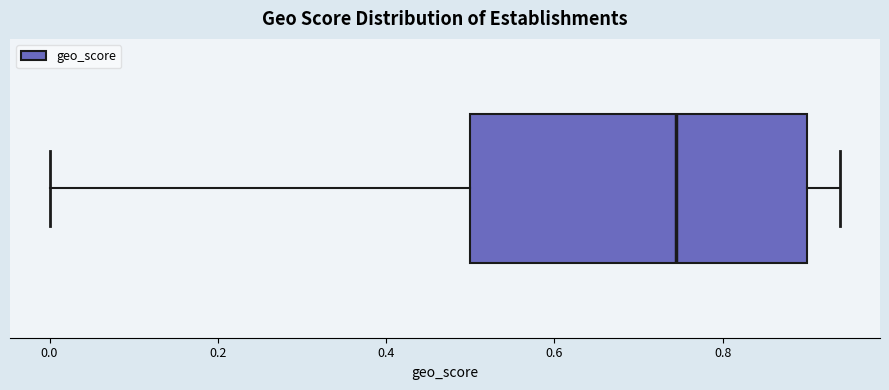

Where does the right whisker of the box end on the x-axis? The values are not printed on the chart, so give them approximately, as read against the axis.

0.94